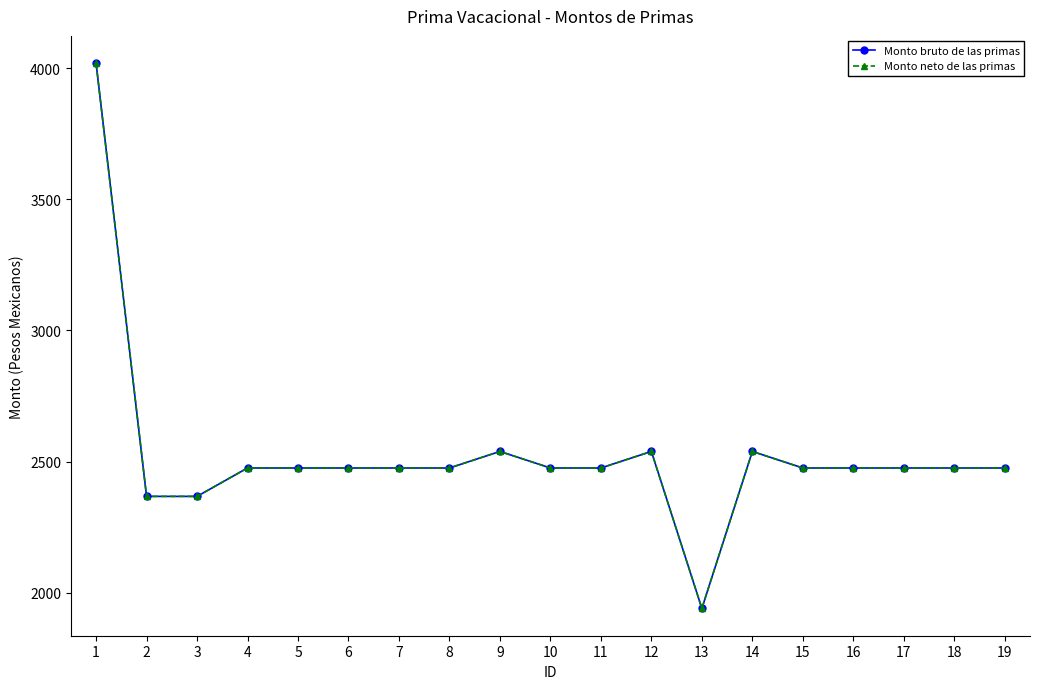

Reading left to right, transcribe all the data shown in this chart.

Monto bruto de las primas: 1=4019.4	2=2367.1	3=2367.1	4=2475.4	5=2475.4	6=2475.4	7=2475.4	8=2475.4	9=2538.5	10=2475.4	11=2475.4	12=2538.5	13=1939.7	14=2538.5	15=2475.4	16=2475.4	17=2475.4	18=2475.4	19=2475.4
Monto neto de las primas: 1=4019.4	2=2367.1	3=2367.1	4=2475.4	5=2475.4	6=2475.4	7=2475.4	8=2475.4	9=2538.5	10=2475.4	11=2475.4	12=2538.5	13=1939.7	14=2538.5	15=2475.4	16=2475.4	17=2475.4	18=2475.4	19=2475.4